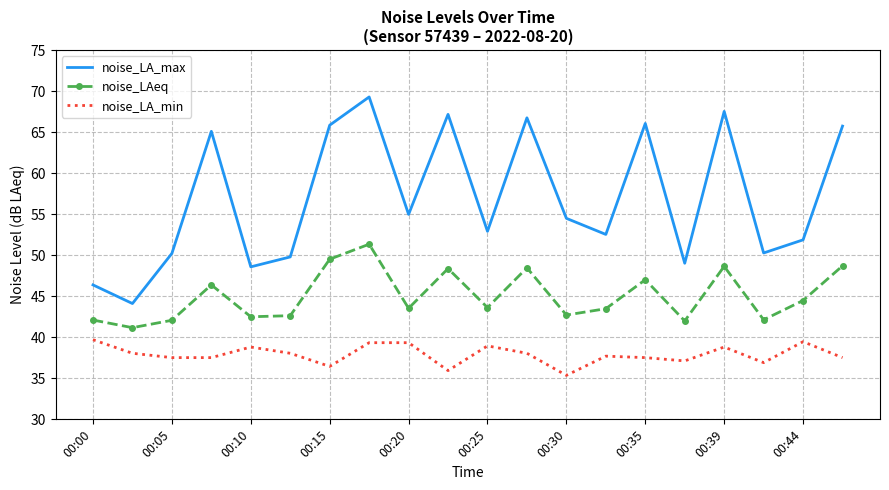

What are all the series names shown in the legend?

noise_LA_max, noise_LAeq, noise_LA_min